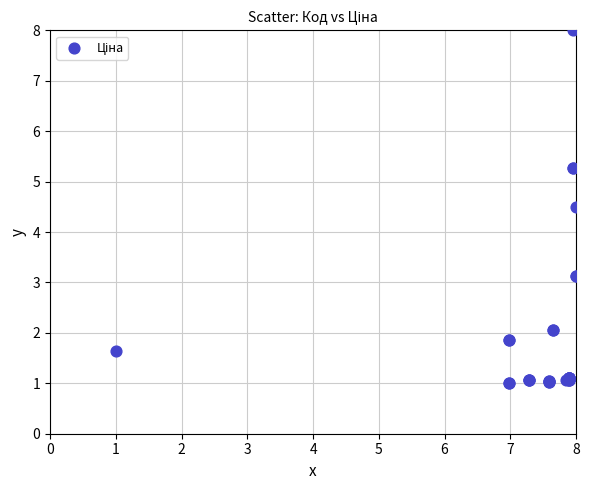

What Y value in the scatter plot is closest to 4?

4.5